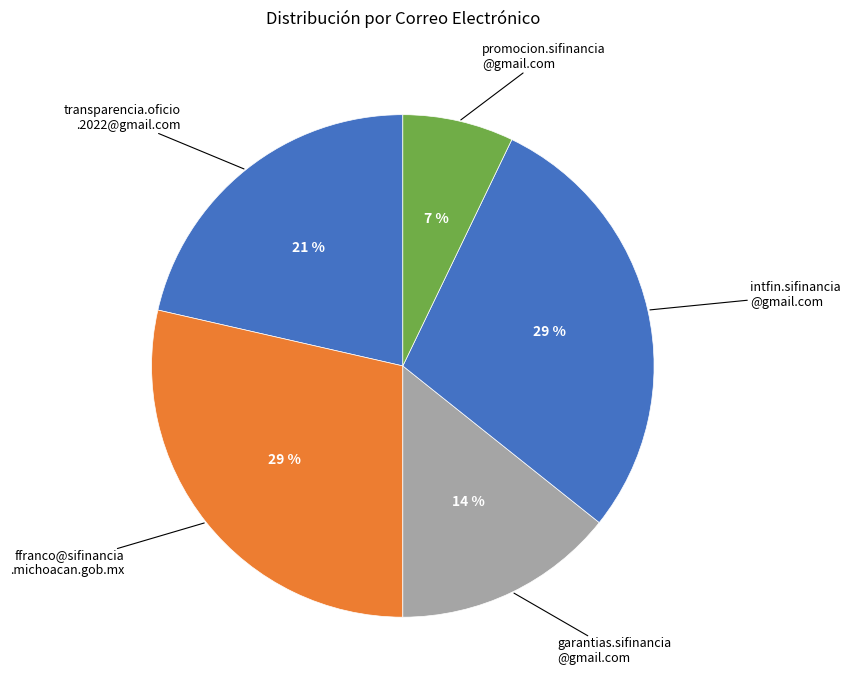

How many segments does this pie chart have?

5